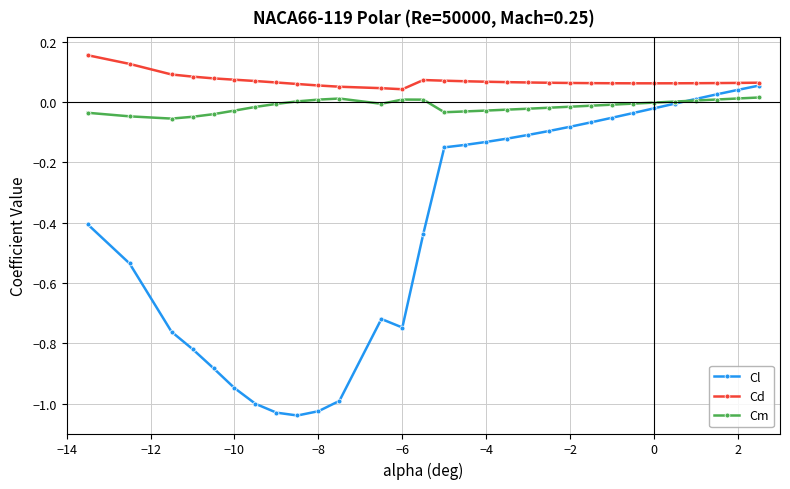

After their last crossing, which series has the higher values: Cl or Cm?

Cl